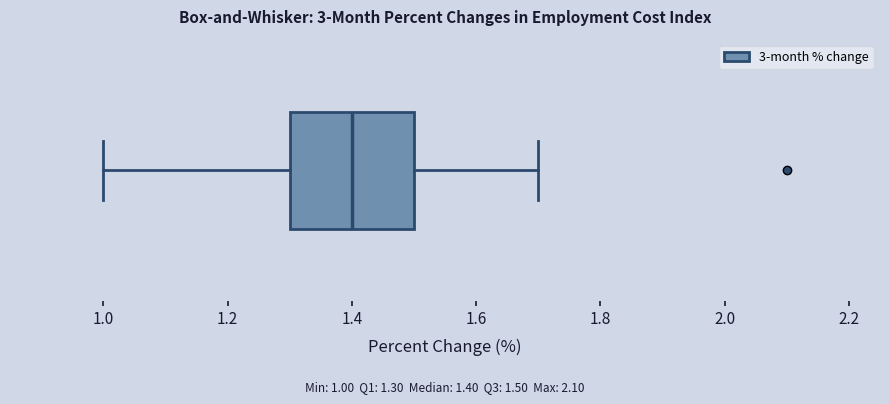

Where does the right whisker of the box end on the x-axis? The values are not printed on the chart, so give them approximately, as read against the axis.

1.7